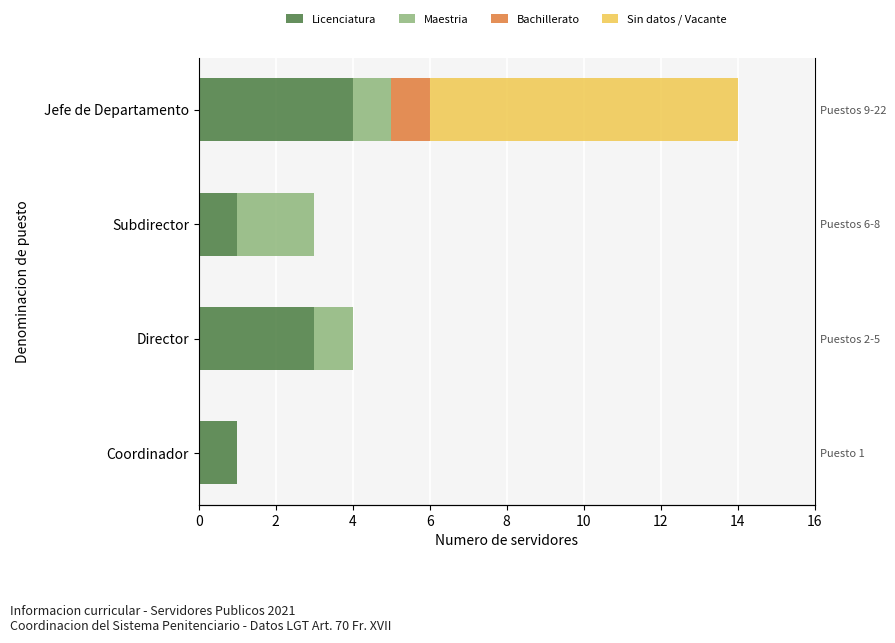

The Bachillerato series shows -1 at Director. True or false?

False